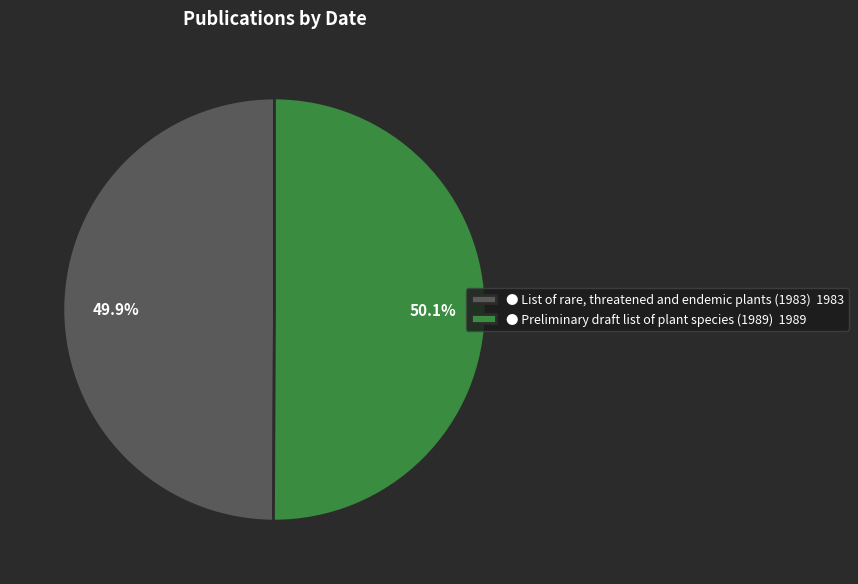

Do ● Preliminary draft list of plant species (1989) 1989 and ● List of rare, threatened and endemic plants (1983) 1983 together represent more than half of the pie?

Yes